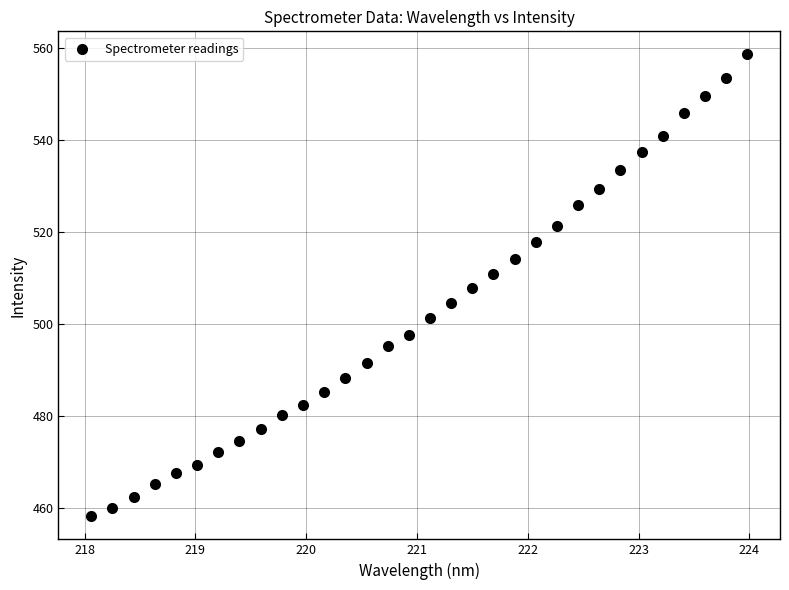

What is the range of X values (max minus min)?

5.9